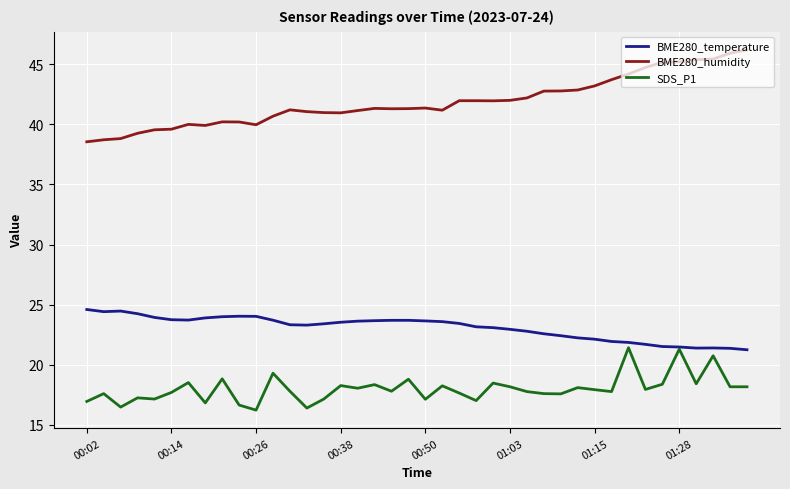

True or false: BME280_temperature and BME280_humidity intersect in this chart.

False